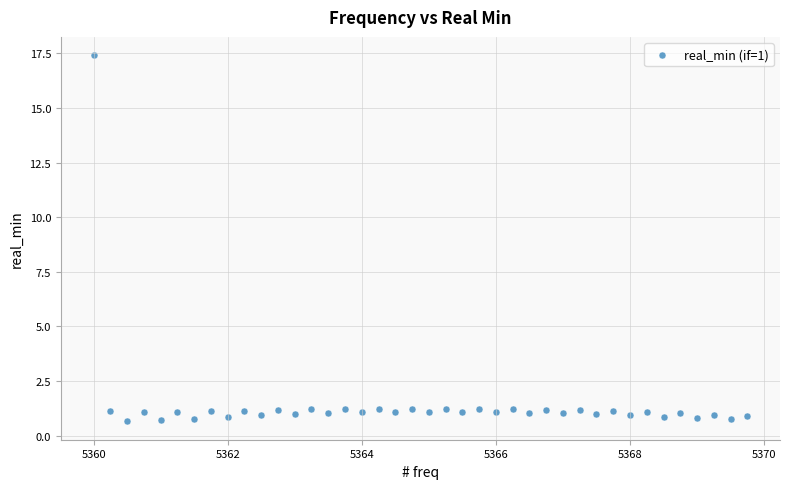

What is the range of Y values (max minus min)?

16.8